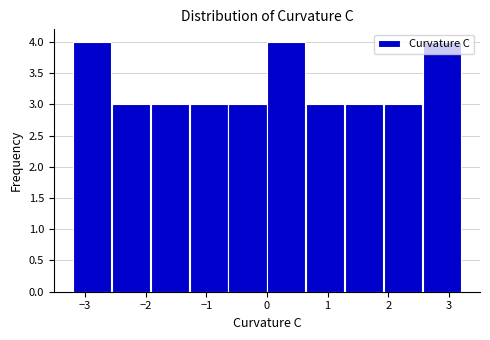

Reading left to right, transcribe this chart: for each bar, give the range it covers on the x-axis and its height. Neither the bar edges nor the heights are printed on the chart, so give them approximately, as read against the axes.

-3.20 to -2.56: 4
-2.56 to -1.92: 3
-1.92 to -1.28: 3
-1.28 to -0.64: 3
-0.64 to 0.00: 3
0.00 to 0.64: 4
0.64 to 1.28: 3
1.28 to 1.92: 3
1.92 to 2.56: 3
2.56 to 3.20: 4